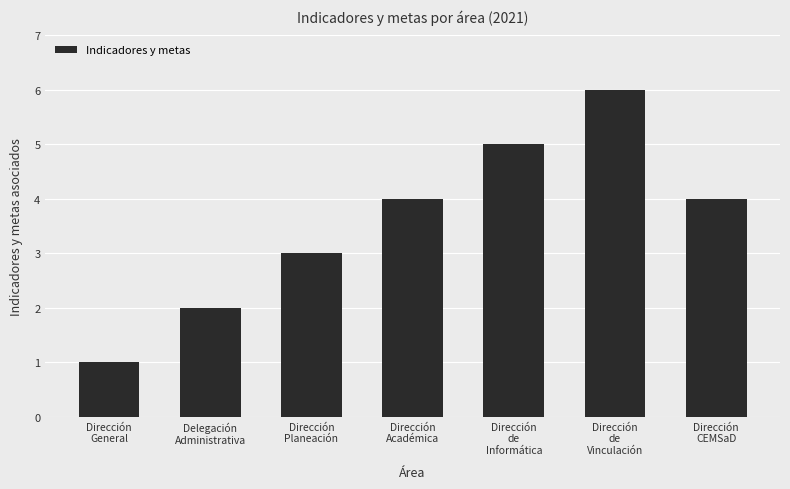

What is the change in value from Dirección
General to Dirección
Académica?

+3